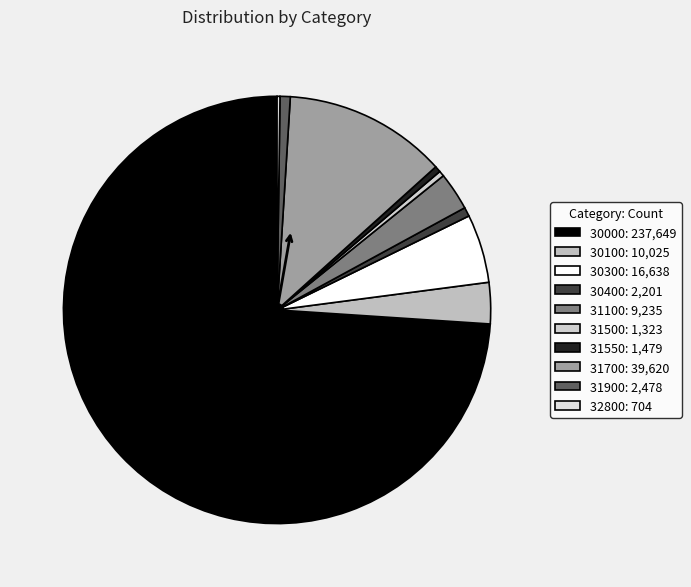

How much of the chart is everything except 31900?

99.2%